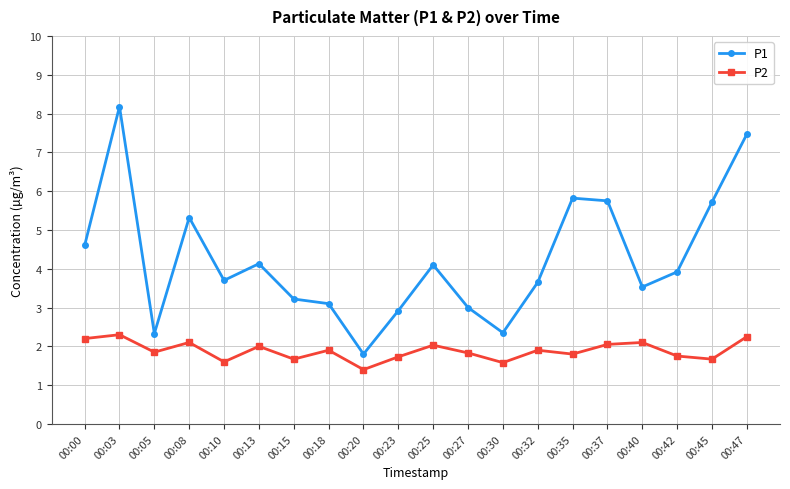

The value of P1 at 00:08 is 3.4. True or false?

False